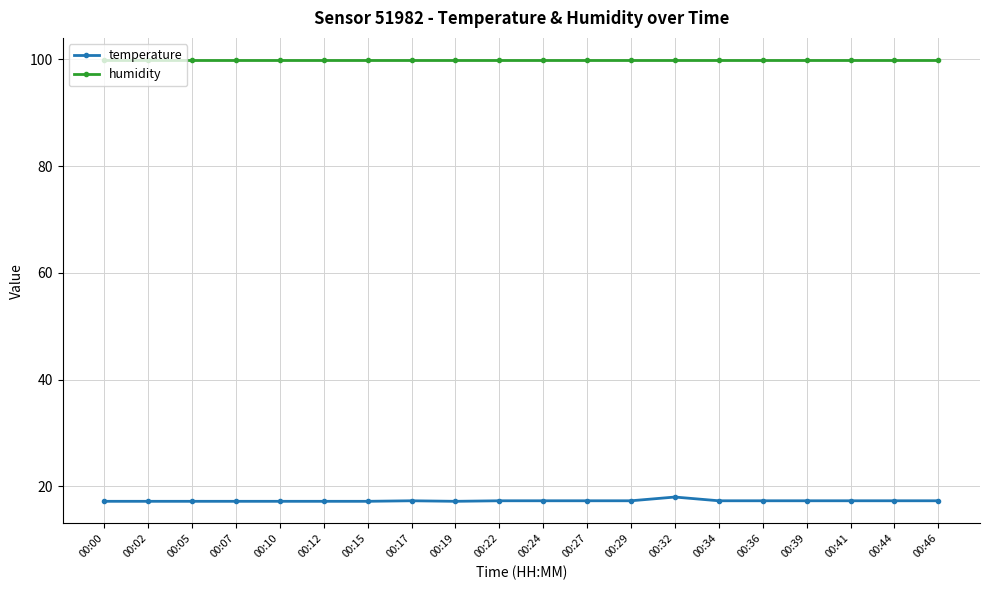

What is the sum of all temperature values?

345.9